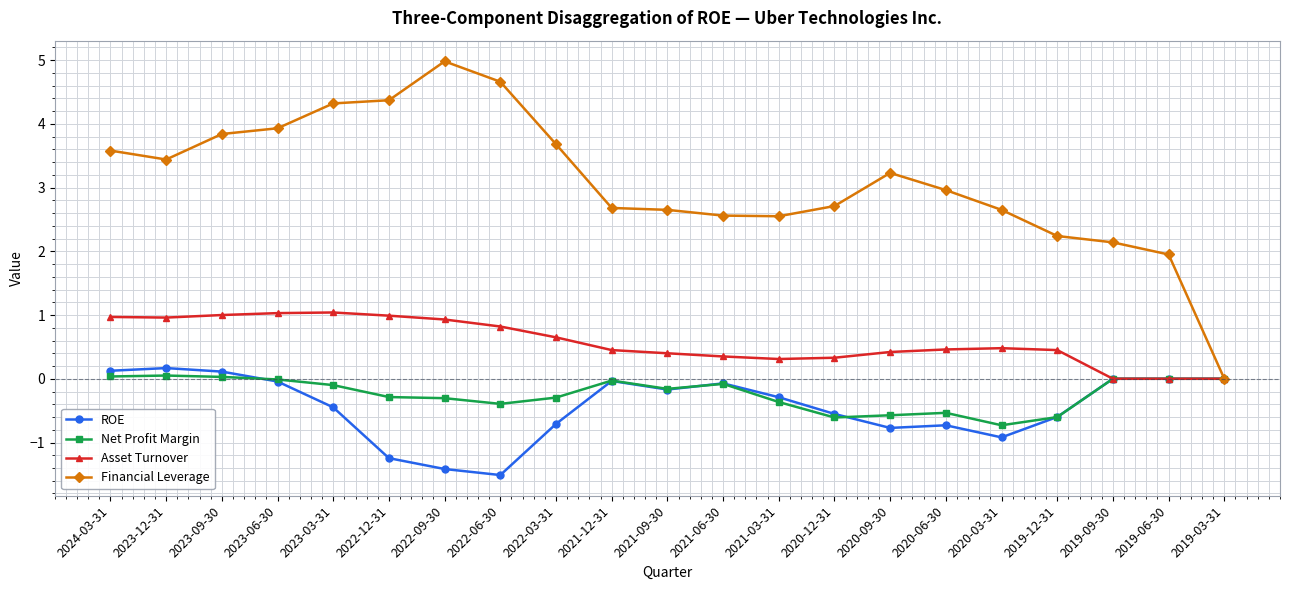

The value of Asset Turnover at 2023-03-31 is 1.0. True or false?

True